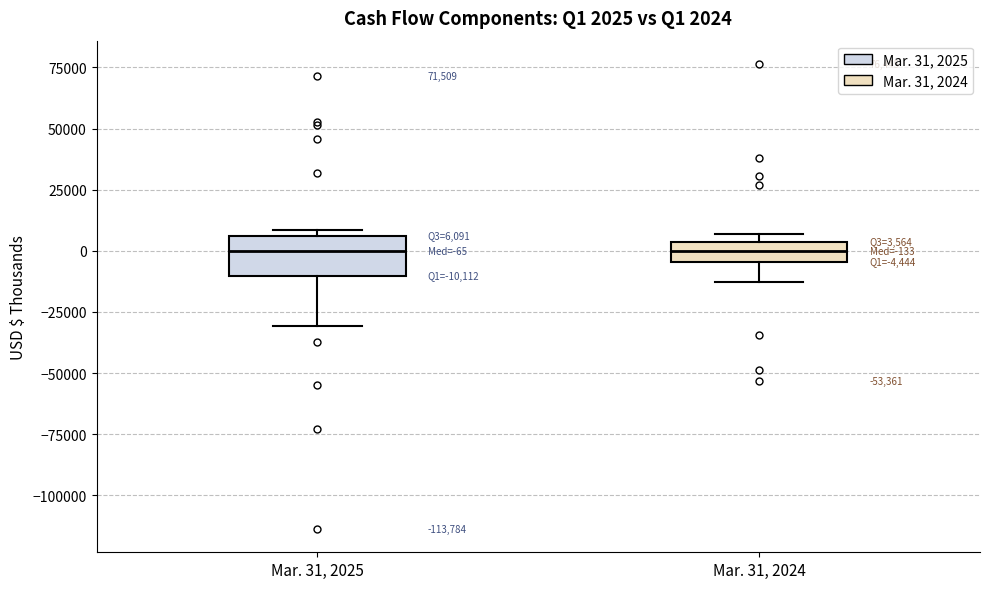

Which box is the tallest, from its lower edge to its upper edge?

Mar. 31, 2025